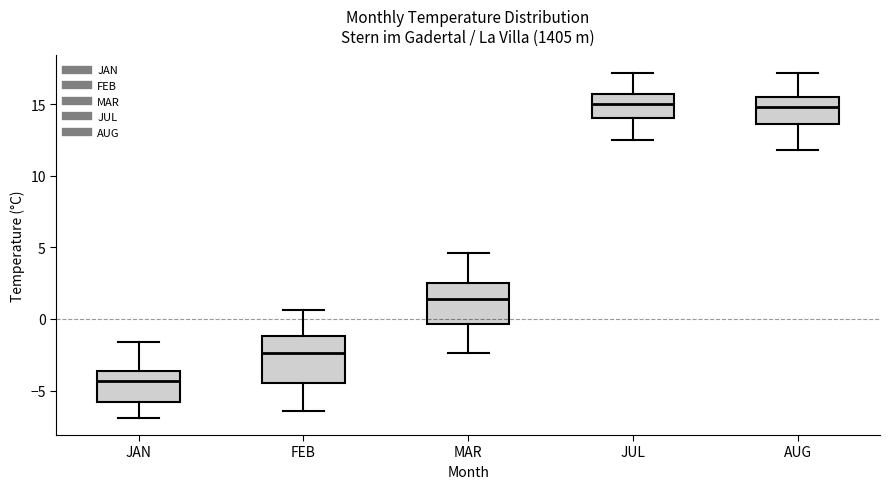

Where does the median line of the box for MAR sit on the y-axis? The values are not printed on the chart, so give them approximately, as read against the axis.

1.5